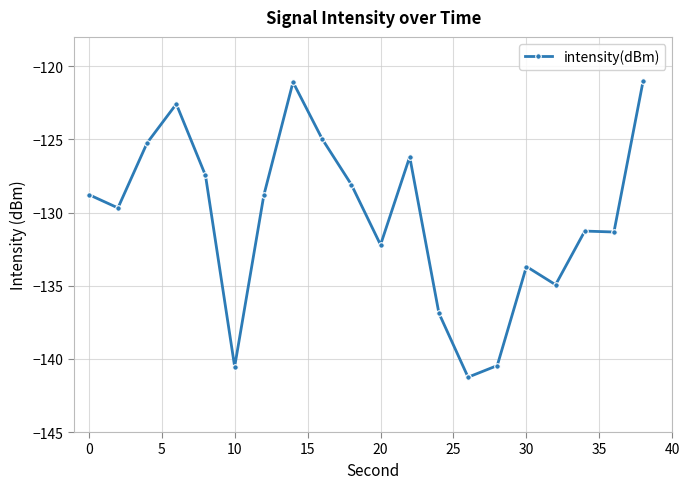

What is the smallest value displayed?

-141.3